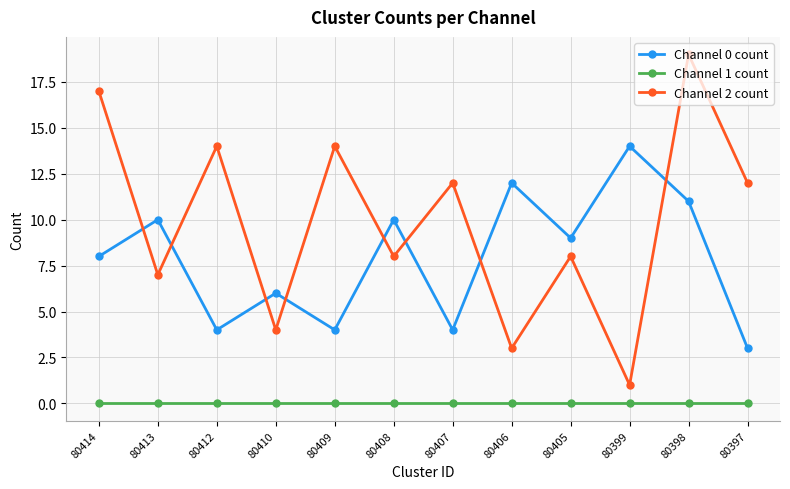

Is the value of Channel 1 count at 80406 greater than the value of Channel 0 count at 80413?

No